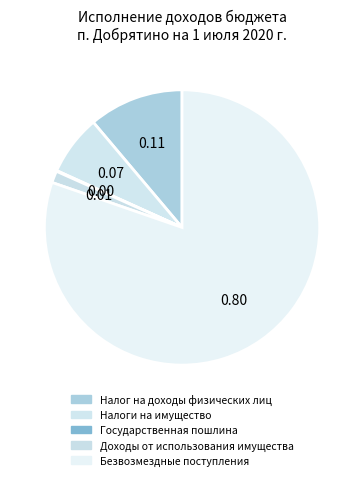

To the nearest percent, what portion does Безвозмездные поступления represent?

80%